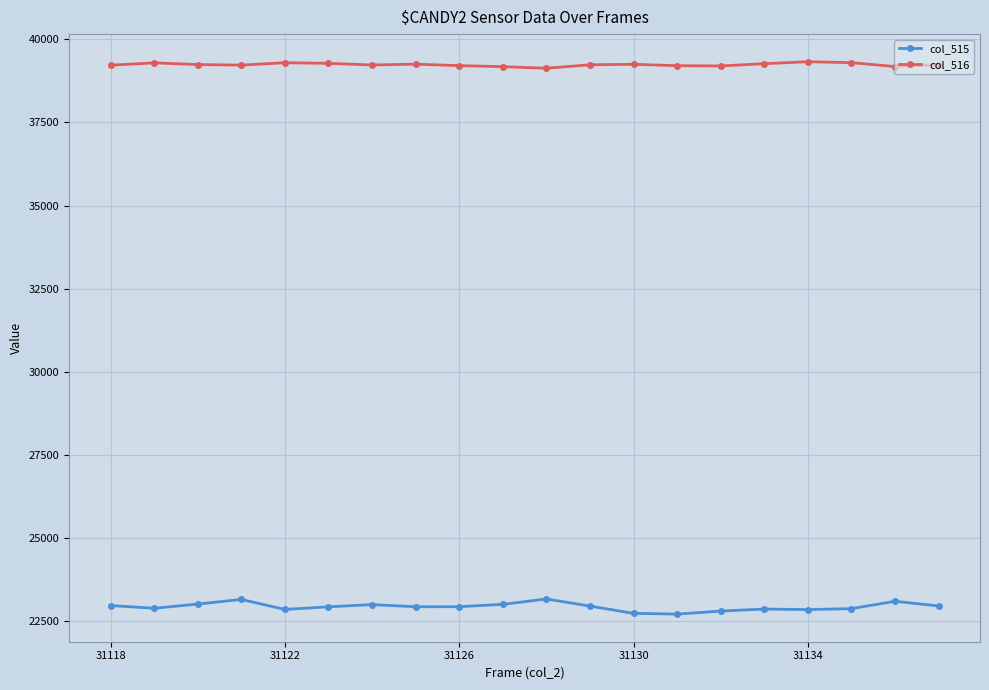

List the series in order of their overall mean, highest first.

col_516, col_515